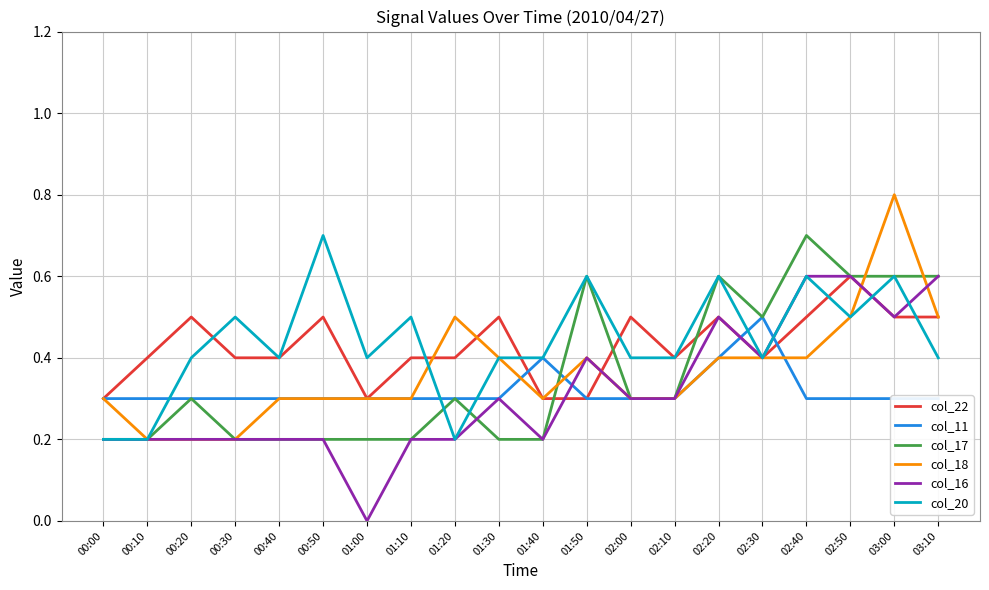

What is the spread (max minus min) of values at 02:00?

0.2